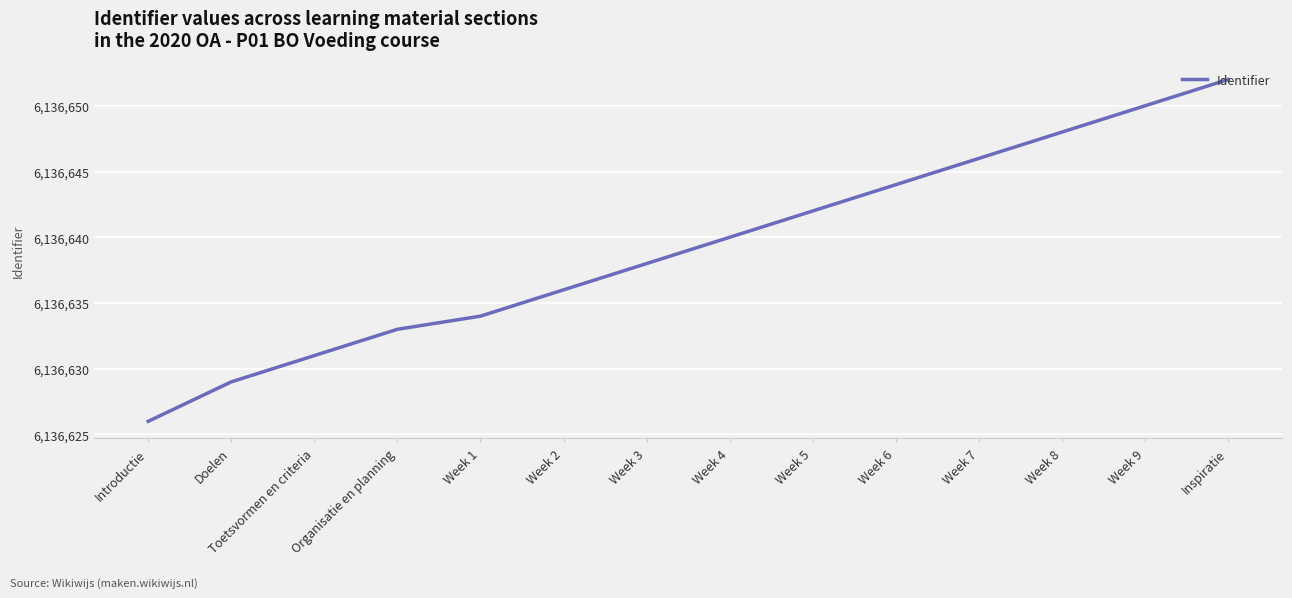

Which has a higher value, Week 8 or Organisatie en planning?

Week 8